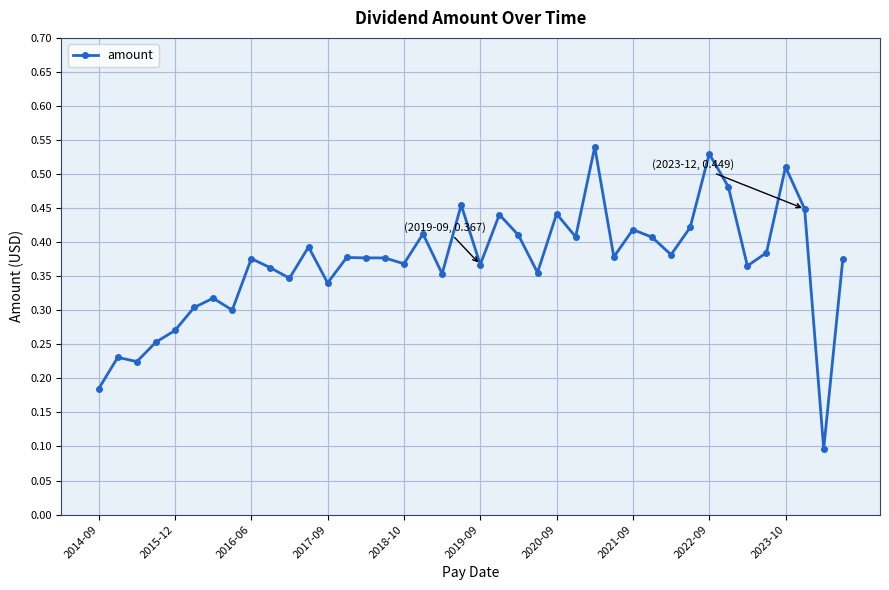

True or false: the data has more than 2 interior local peaks.

True